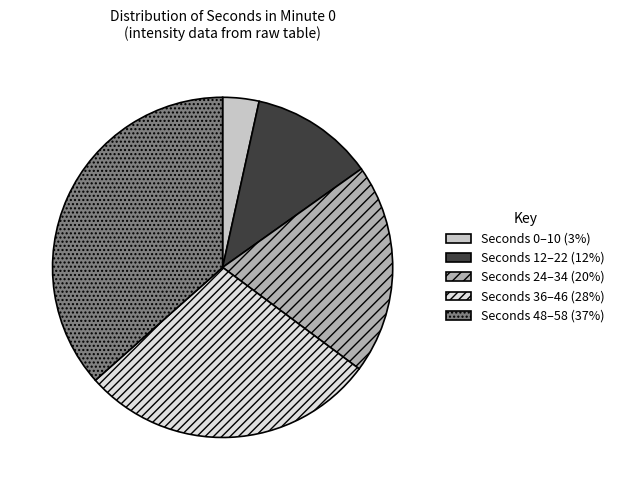

Is there any slice that represents more than half of the pie?

No